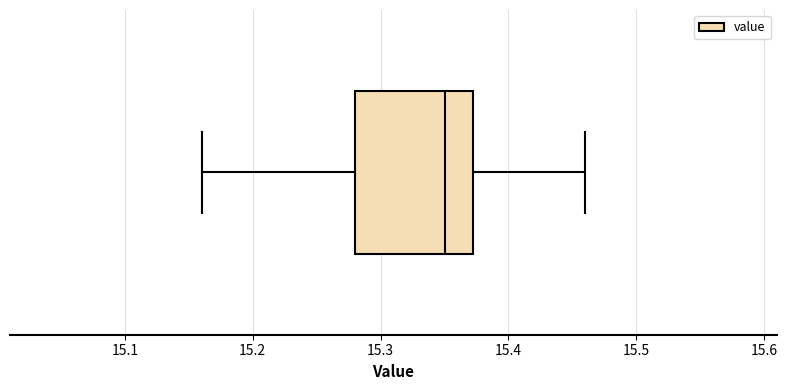

Transcribe this box plot: give where the median line is, the range the box spans, and where the two whiskers end, as read against the x-axis. The values are not printed on the chart, so give them approximately, as read against the axis.

median 15.35, box 15.28 to 15.37, whiskers 15.16 to 15.46